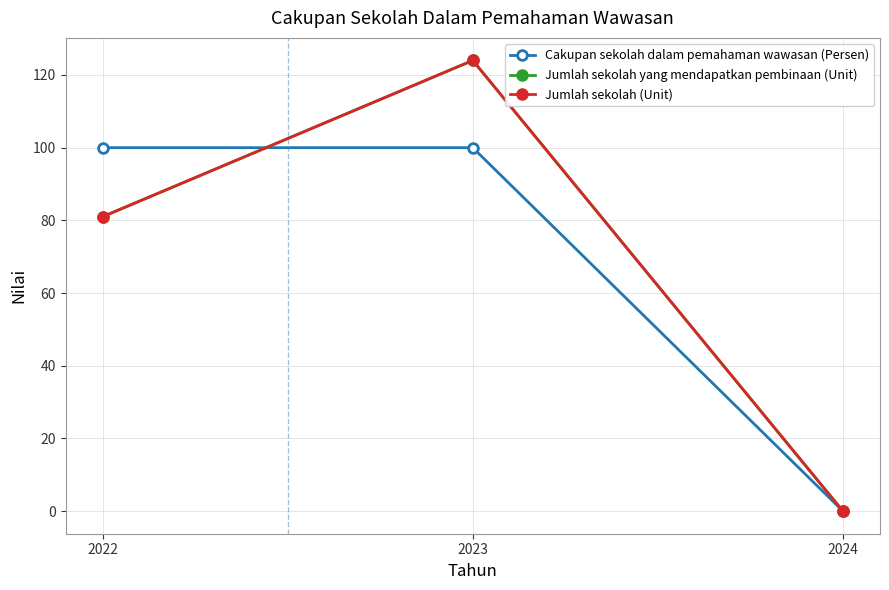

Is this an area chart (filled region under the line)?

No